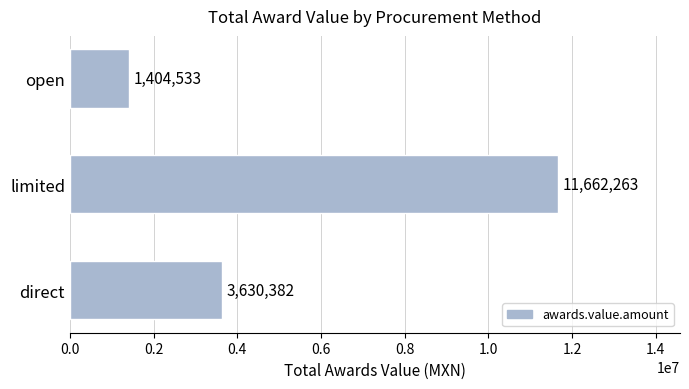

Is it true that the value at open is 1404533.1?

True